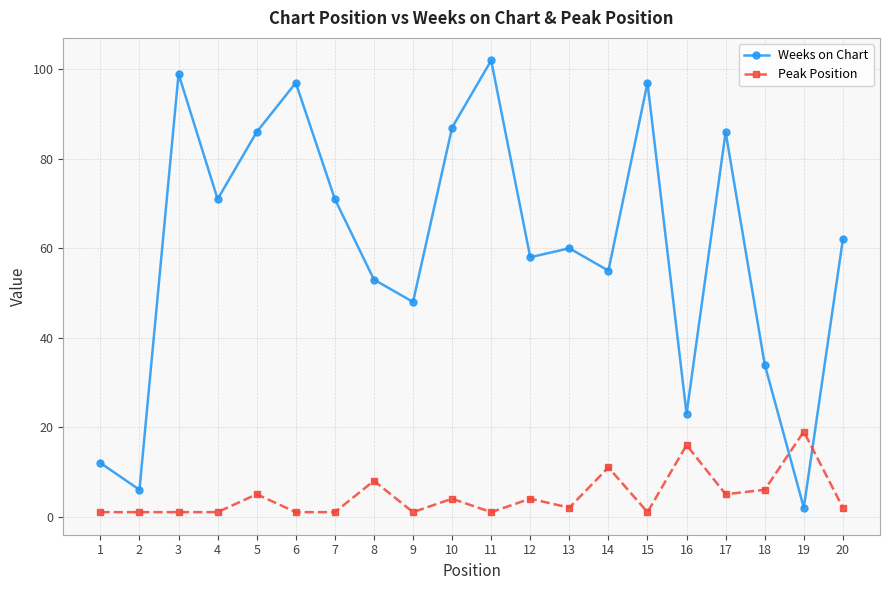

What is the minimum value for Weeks on Chart?

2